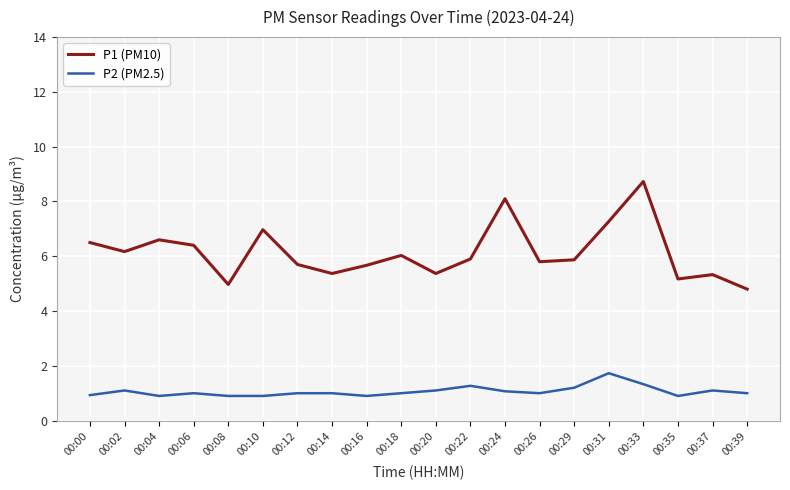

Which series changed the most between 00:12 and 00:14?

P1 (PM10)